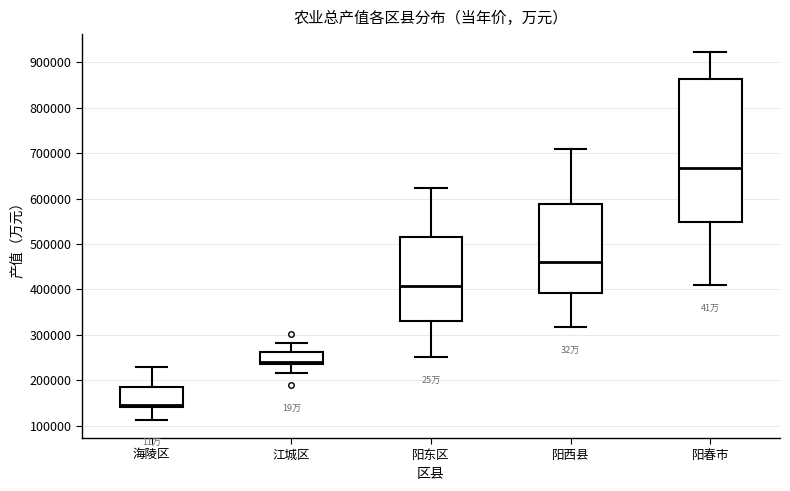

Reading left to right, read every box against the y-axis: the position of its median line, the range the box covers, and the ends of its whiskers. The values are not printed on the chart, so give them approximately, as read against the axis.

海陵区: median 150000, box 140000 to 190000, whiskers 110000 to 230000
江城区: median 240000 (just above the box's lower edge), box 240000 to 260000, whiskers 220000 to 280000
阳东区: median 410000, box 330000 to 520000, whiskers 250000 to 620000
阳西县: median 460000, box 390000 to 590000, whiskers 320000 to 710000
阳春市: median 670000, box 550000 to 860000, whiskers 410000 to 920000